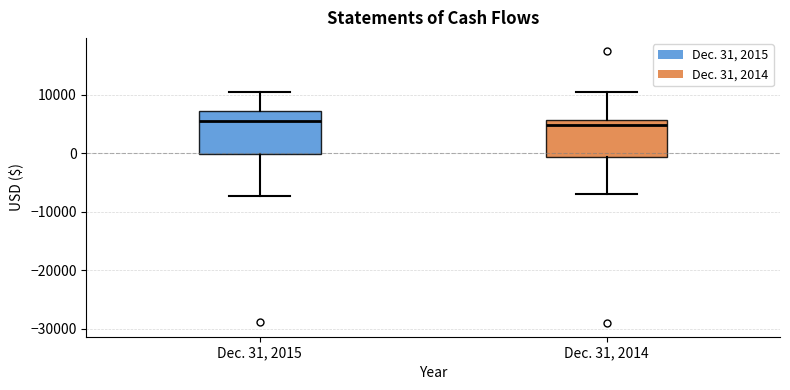

Where is the lower edge of the box for Dec. 31, 2014 on the y-axis? The values are not printed on the chart, so give them approximately, as read against the axis.

-1000